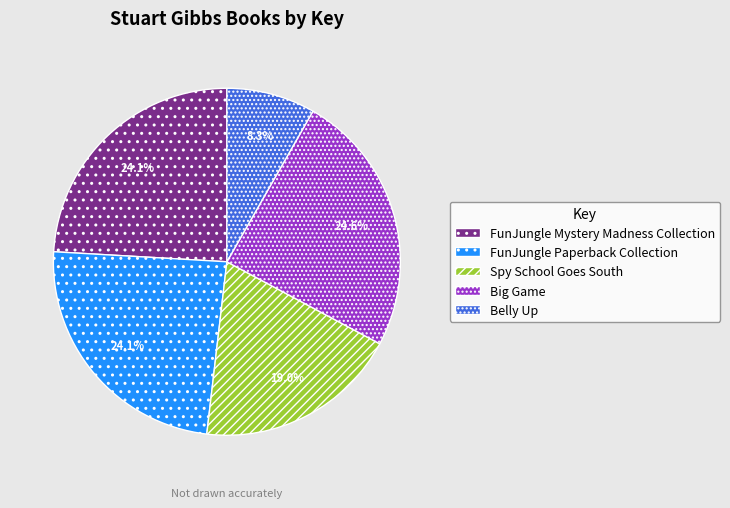

What portion of the pie excludes FunJungle Paperback Collection?

75.9%